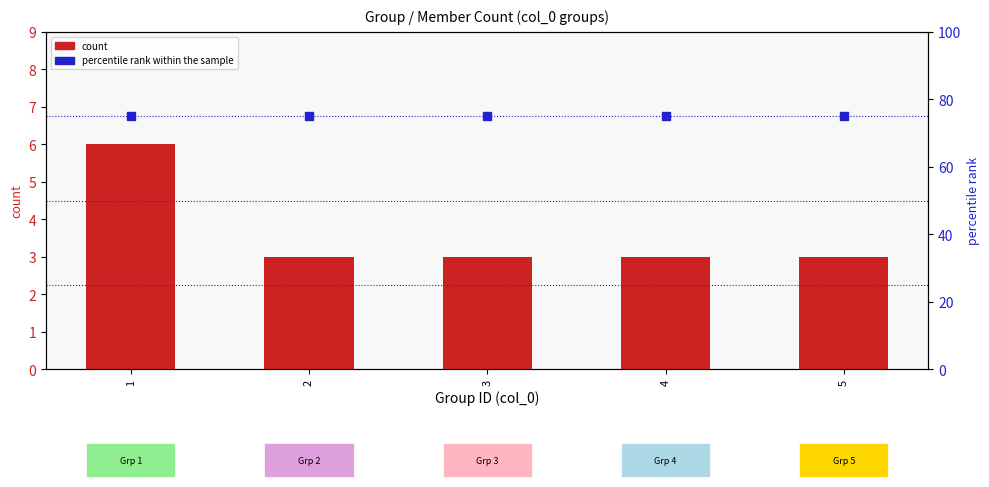

What is the total value across all series at 1?

81